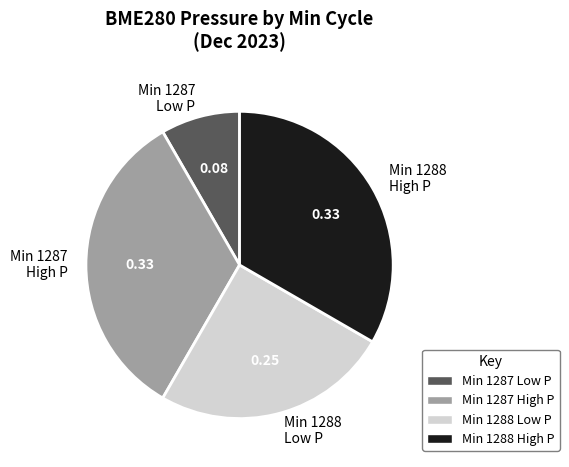

Is there any slice that represents more than half of the pie?

No